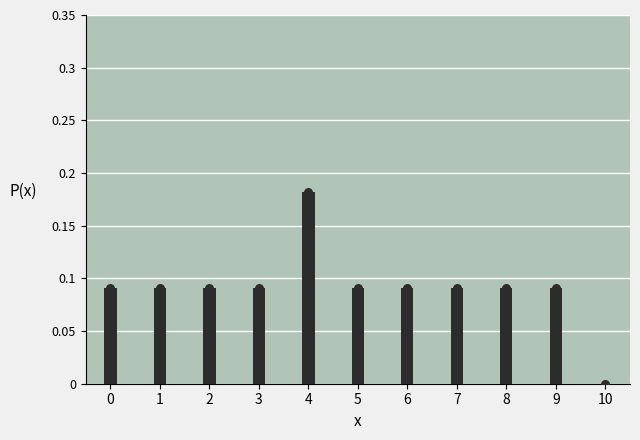

What is the change in value from 0 to 4?

+0.1